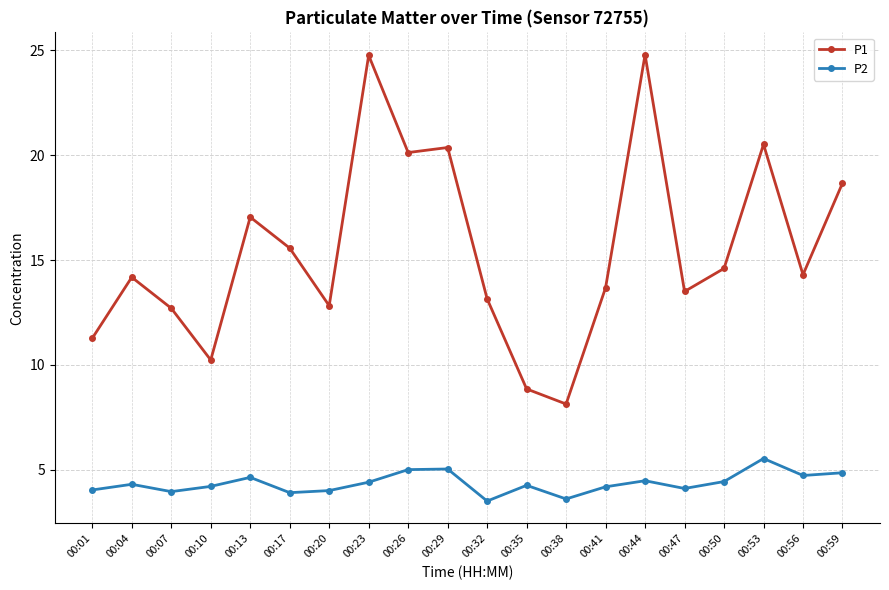

How many series are shown in this chart?

2